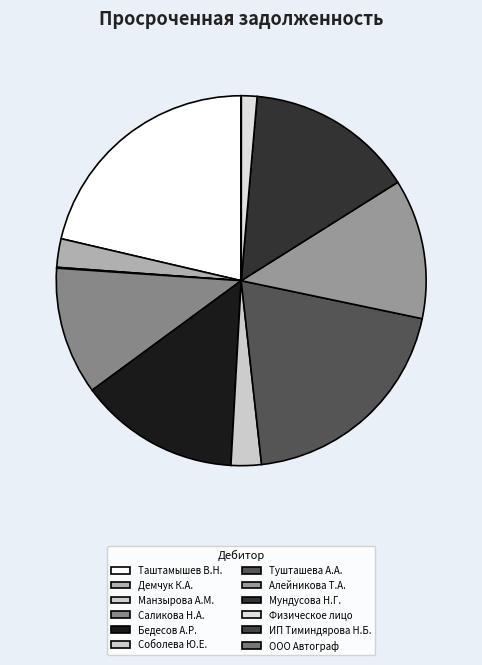

What is the total percentage of Соболева Ю.Е. and Алейникова Т.А.?

14.9%